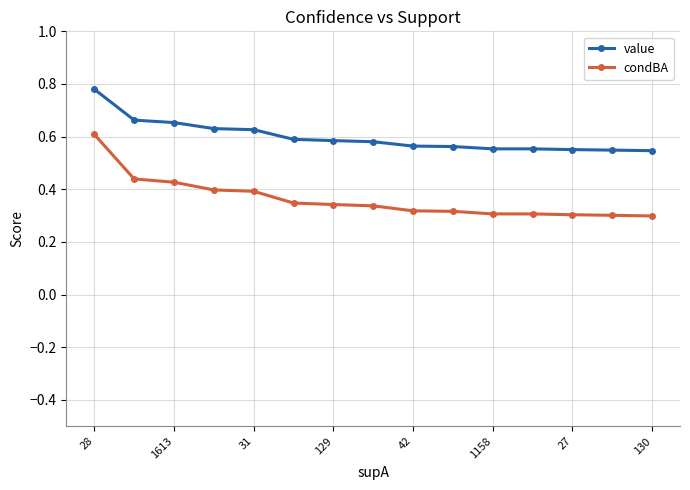

Count the value values in the range 0 to 1.

15